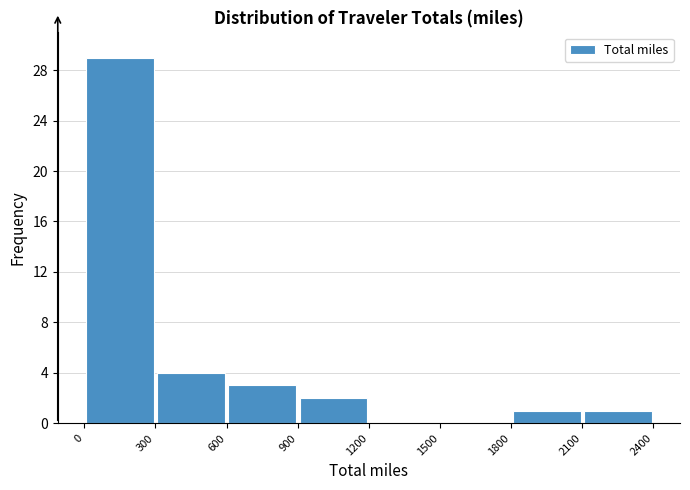

Reading left to right, list every bar in this chart as the range it spans on the x-axis followed by its height. The values are not printed on the chart, so give them approximately, as read against the axis.

0 to 300: 29
300 to 600: 4
600 to 900: 3
900 to 1200: 2
1200 to 1500: 0
1500 to 1800: 0
1800 to 2100: 1
2100 to 2400: 1